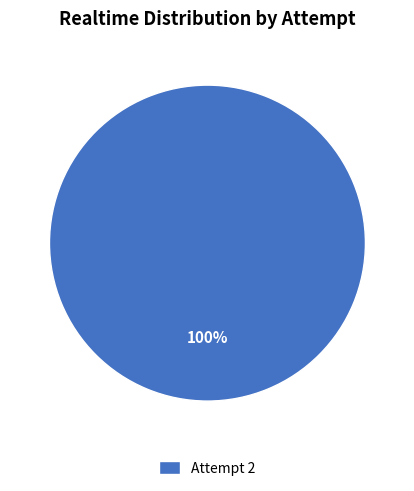

Rank the categories by value from highest to lowest.

Attempt 2